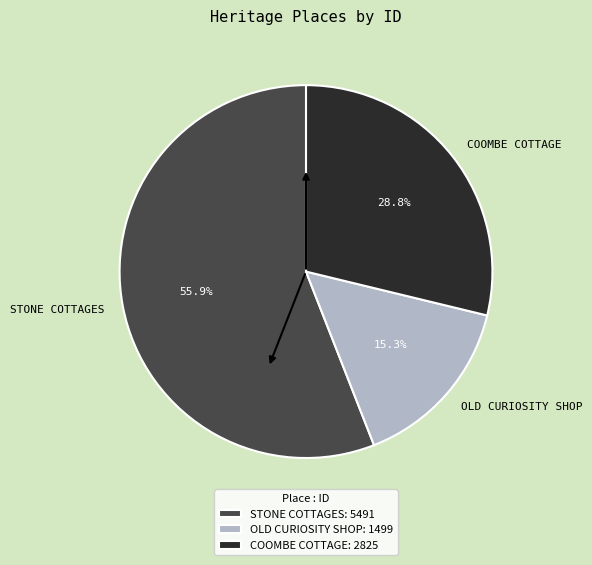

Count the number of slices in the pie.

3